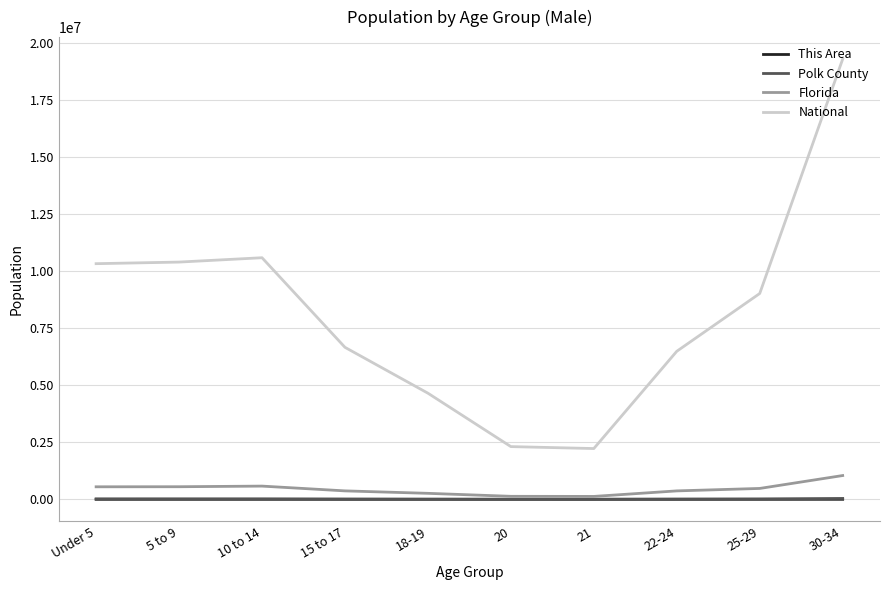

How many lines are shown in the chart?

4